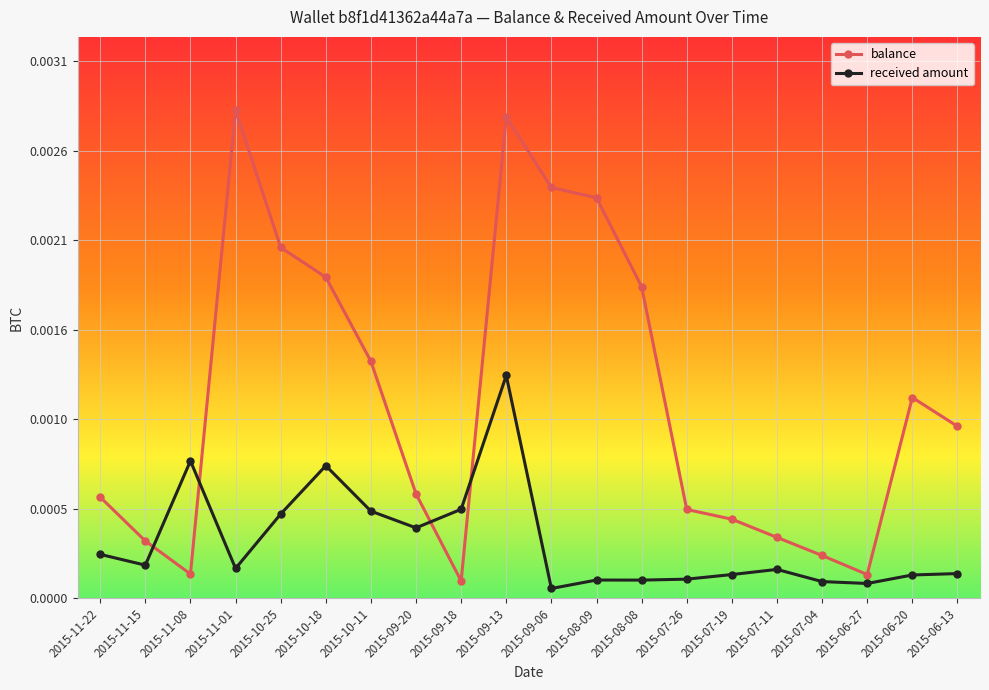

List the series in order of their overall mean, lowest first.

received amount, balance